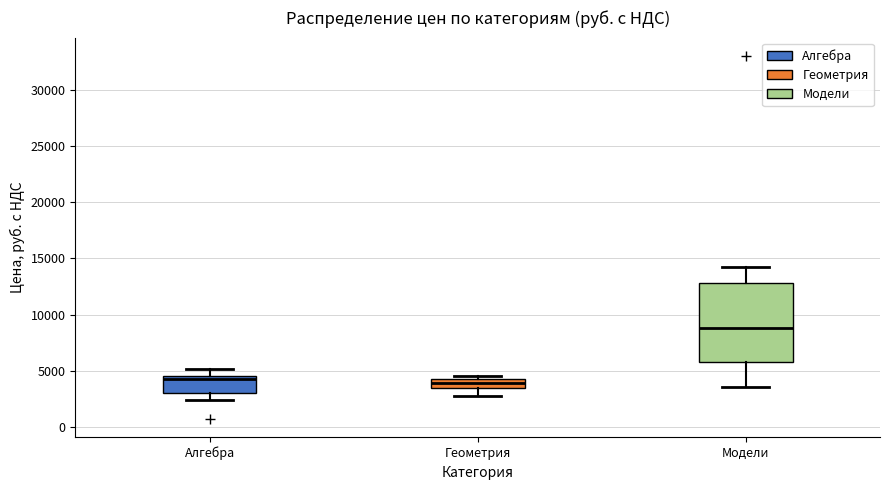

Where is the lower edge of the box for Алгебра on the y-axis? The values are not printed on the chart, so give them approximately, as read against the axis.

3000